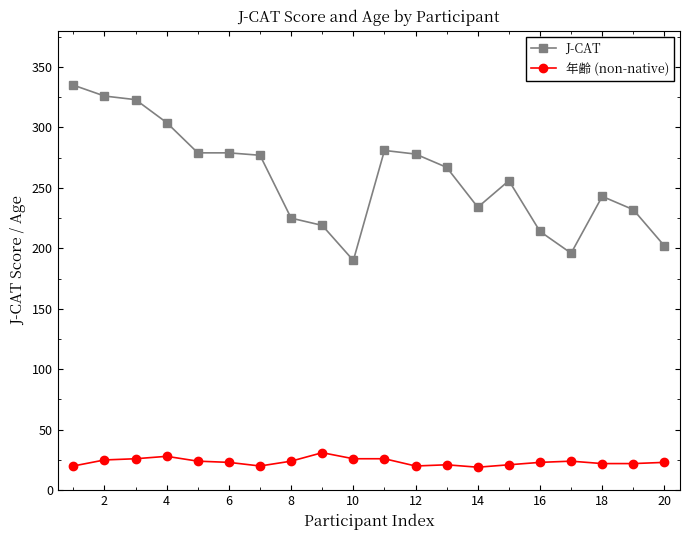

What is the greatest value displayed?

335